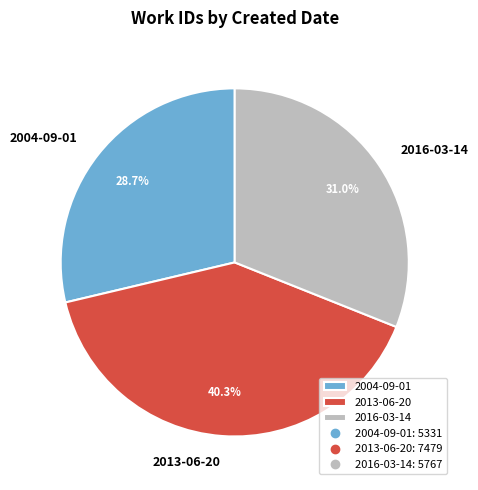

Does 2013-06-20 account for over 50% of the chart?

No